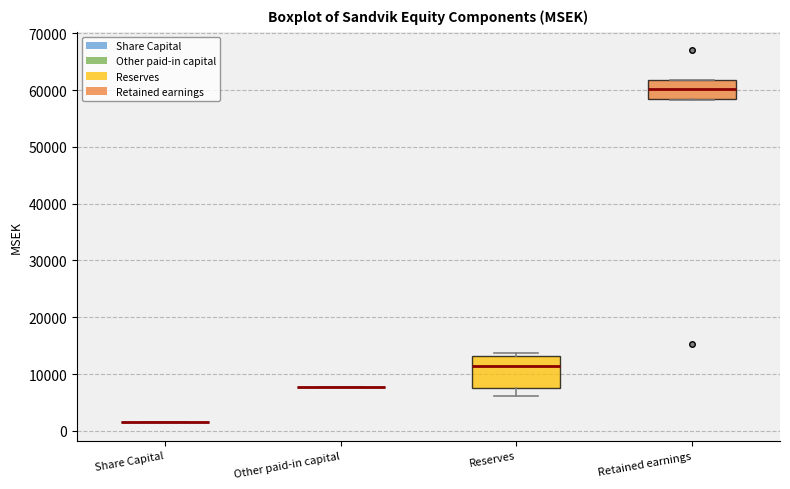

Reading left to right, transcribe this box plot: for each box, give where its median line is, the range the box spans, and where its two whiskers end, as read against the y-axis. The values are not printed on the chart, so give them approximately, as read against the axis.

Share Capital: box collapsed to a line at 2000, whiskers 2000 to 2000
Other paid-in capital: box collapsed to a line at 8000, whiskers 8000 to 8000
Reserves: median 11000, box 7000 to 13000, whiskers 6000 to 14000
Retained earnings: median 60000, box 58000 to 62000, whiskers 58000 to 62000